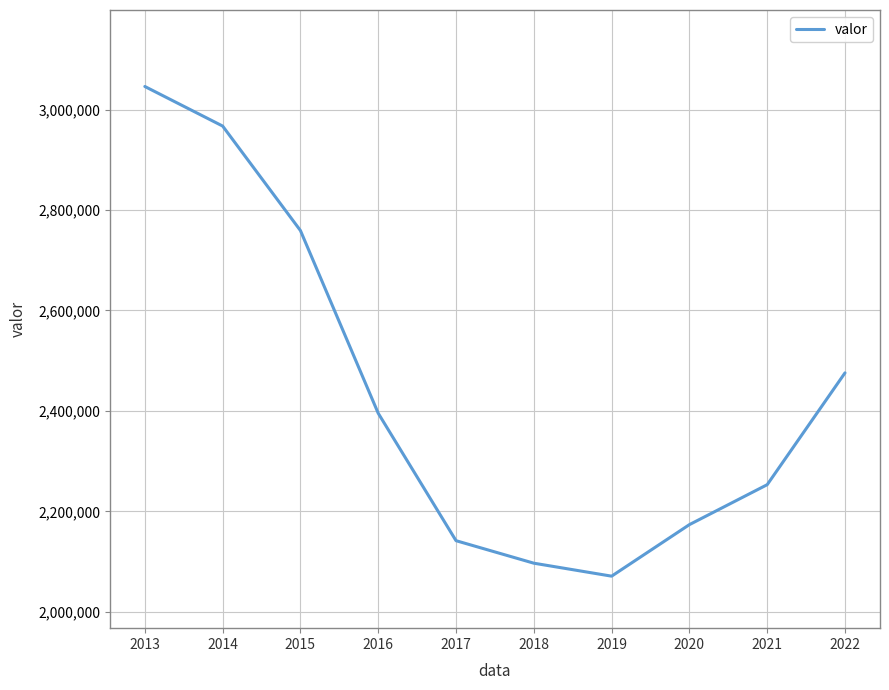

What value does the data have at 2013, to the nearest 100?

3045900